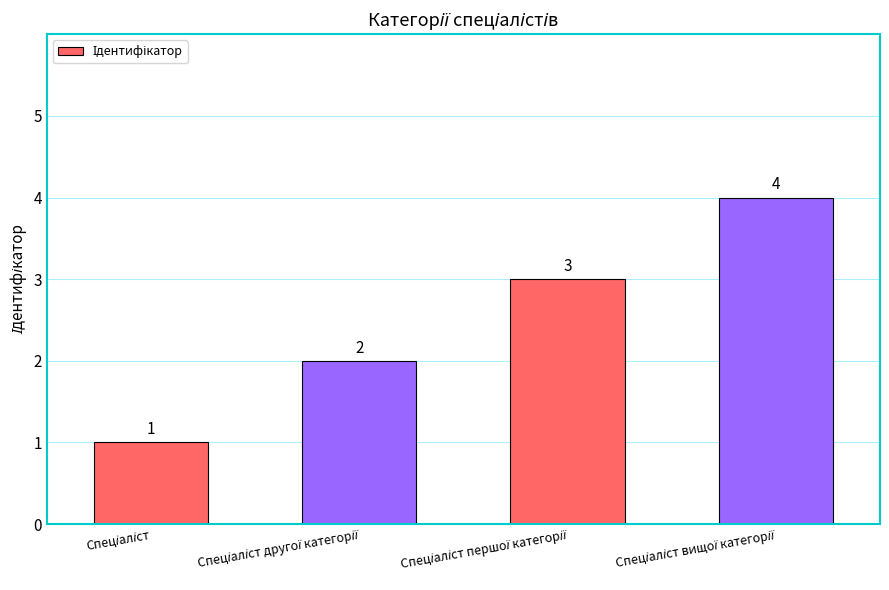

What is the difference between the maximum and minimum values?

3